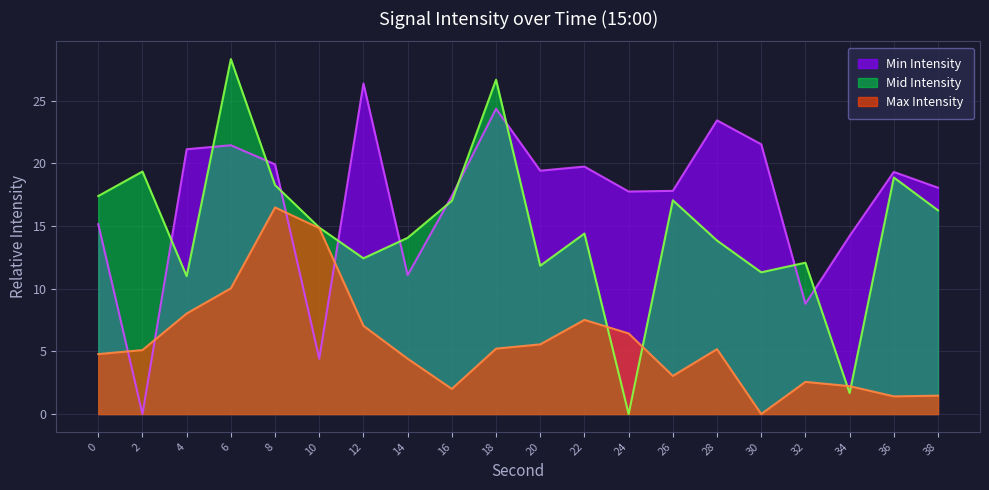

What is the difference between the maximum and minimum values in the Max Intensity series?

16.5